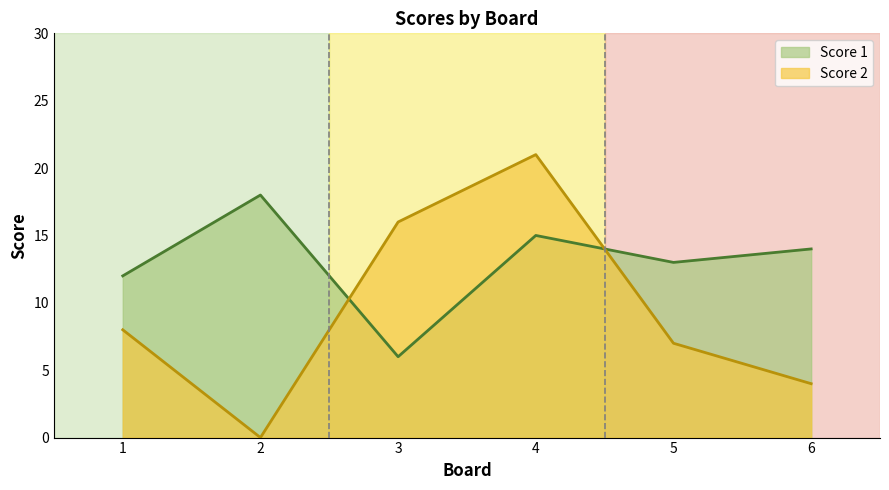

Which series ends up on top after the final intersection of Score 1 and Score 2?

Score 1